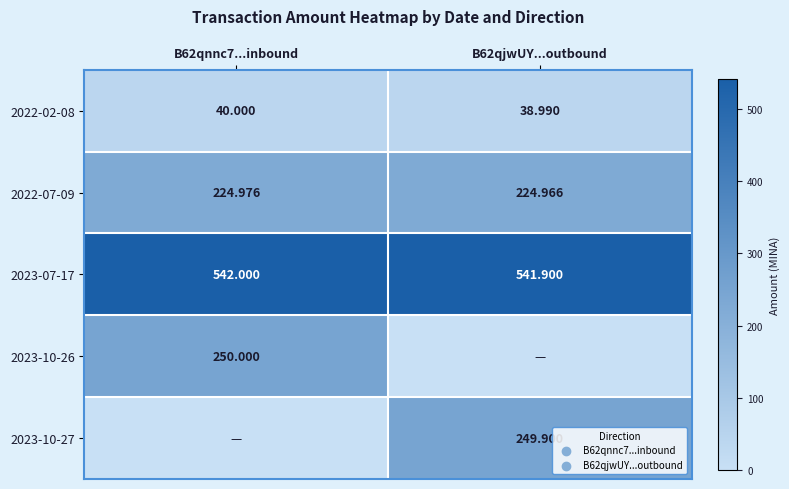

The 2022-07-09 series shows 225.0 at B62qnnc7...inbound. True or false?

True